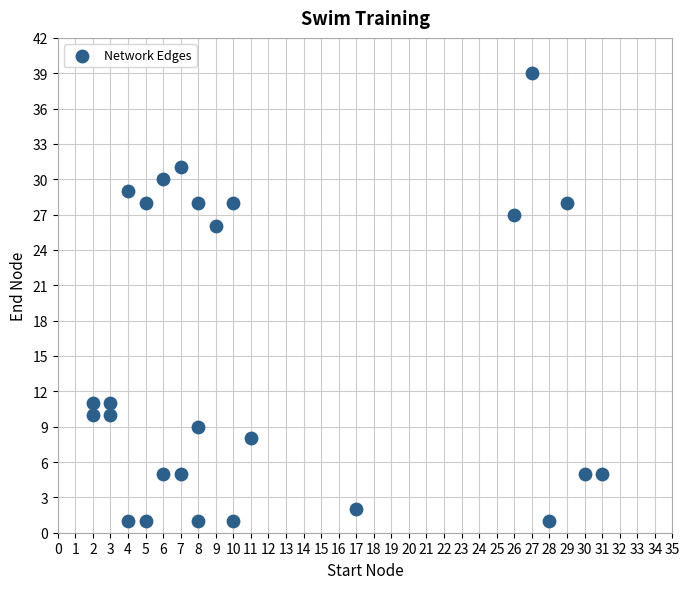

What is the range of X values (max minus min)?

29